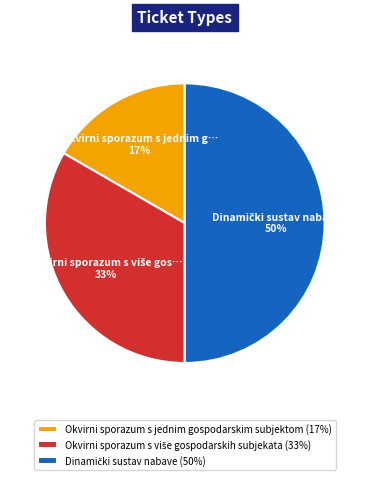

To the nearest percent, what is the difference between the largest and smallest slice percentages?

33%